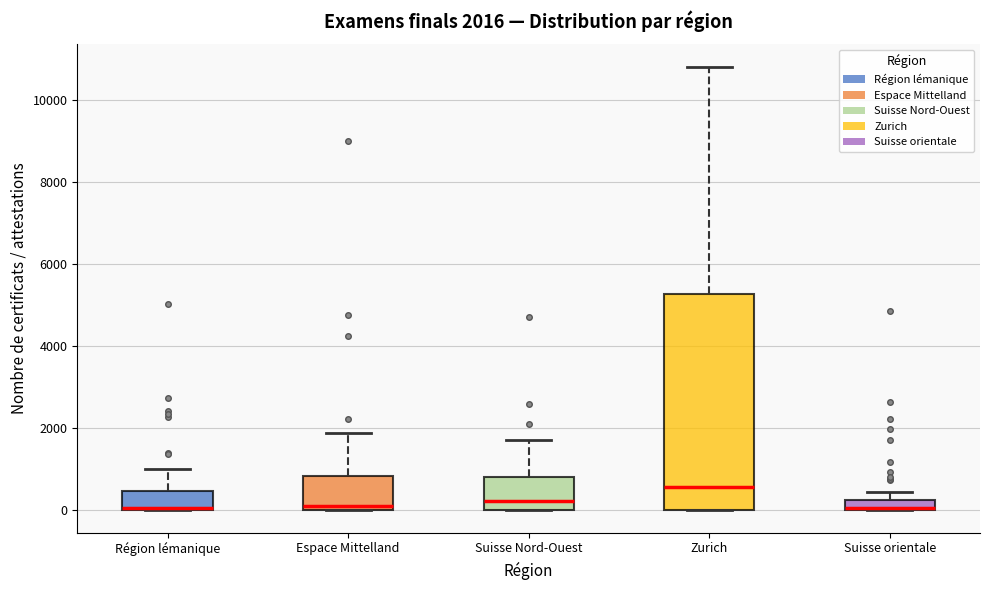

Which box is the tallest, from its lower edge to its upper edge?

Zurich